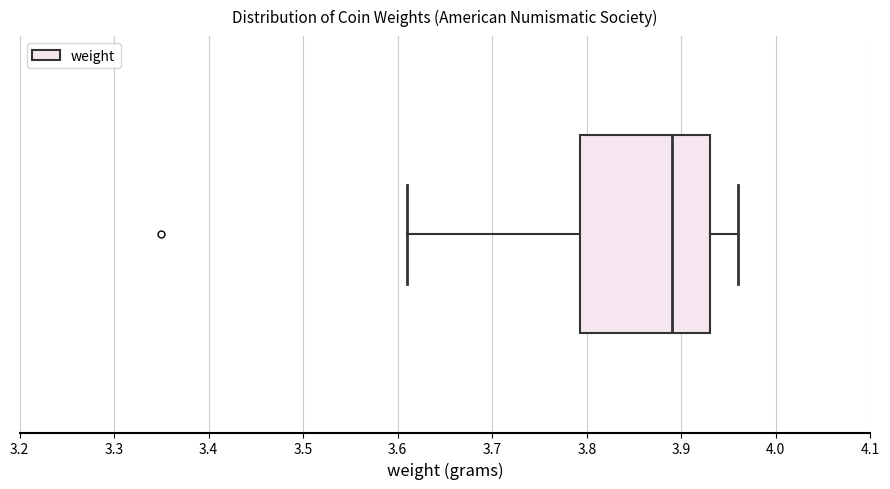

Read this box plot against the x-axis: the position of the median line, the range covered by the box, and the ends of both whiskers. The values are not printed on the chart, so give them approximately, as read against the axis.

median 3.89, box 3.79 to 3.93, whiskers 3.61 to 3.96